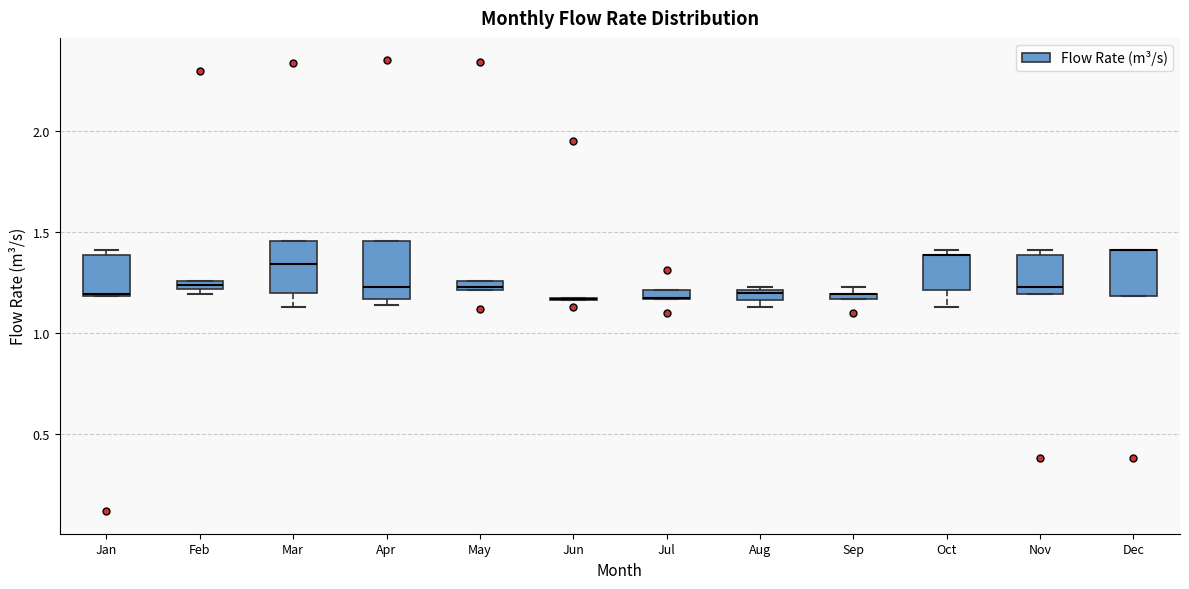

Where is the lower edge of the box for Mar on the y-axis? The values are not printed on the chart, so give them approximately, as read against the axis.

1.20